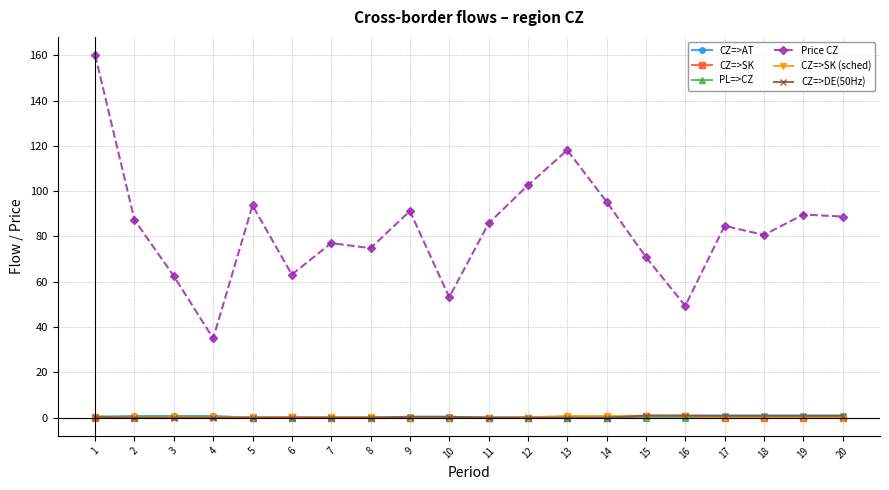

What is the average value of the CZ=>AT series?

0.4